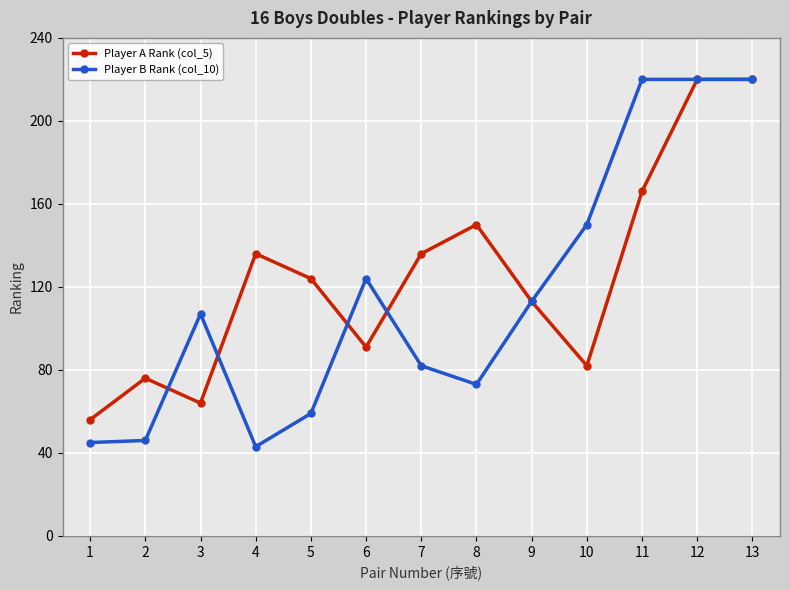

Where do Player A Rank (col_5) and Player B Rank (col_10) first cross each other?

2 and 3